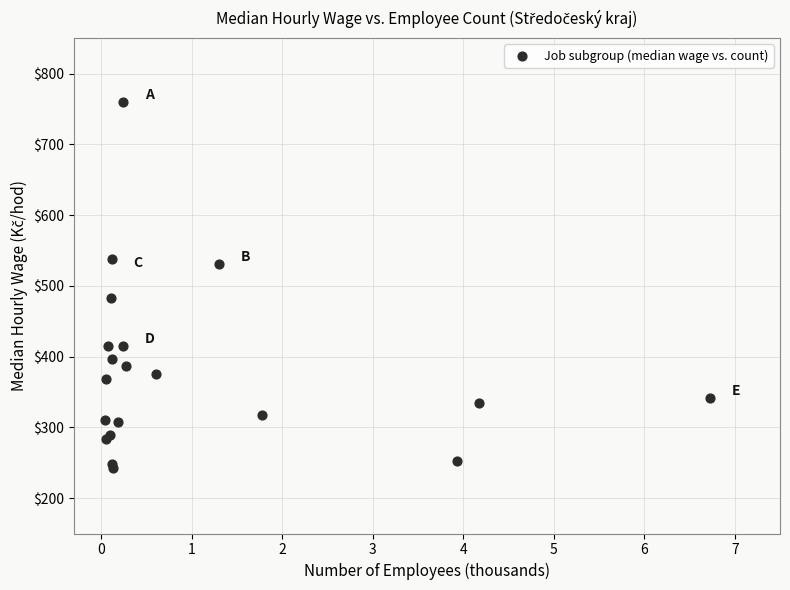

What Y value in the scatter plot is closest to 501?

483.3